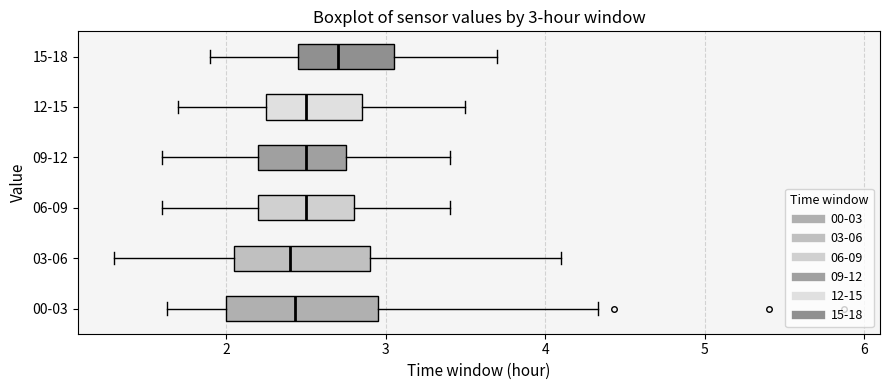

Which box's median line is the furthest to the right?

15-18